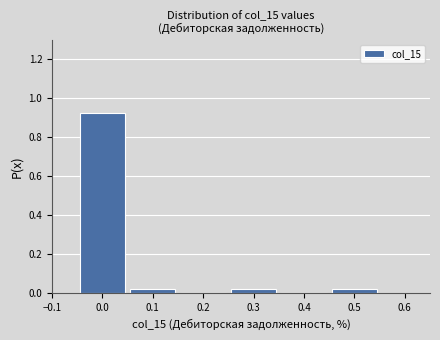

Reading left to right, transcribe this chart: for each bar, give the range it covers on the x-axis and its height. The values are not printed on the chart, so give them approximately, as read against the axis.

-0.05 to 0.05: 0.92
0.05 to 0.15: 0.02
0.15 to 0.25: 0
0.25 to 0.35: 0.02
0.35 to 0.45: 0
0.45 to 0.55: 0.02